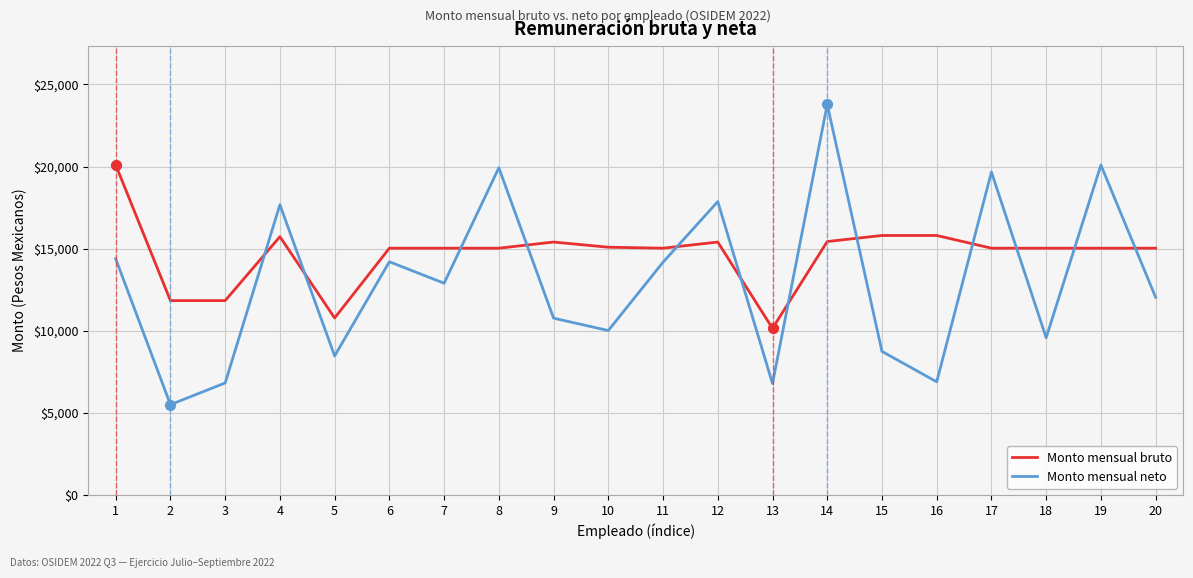

At how many categories does at least one series exceed 6158?

20